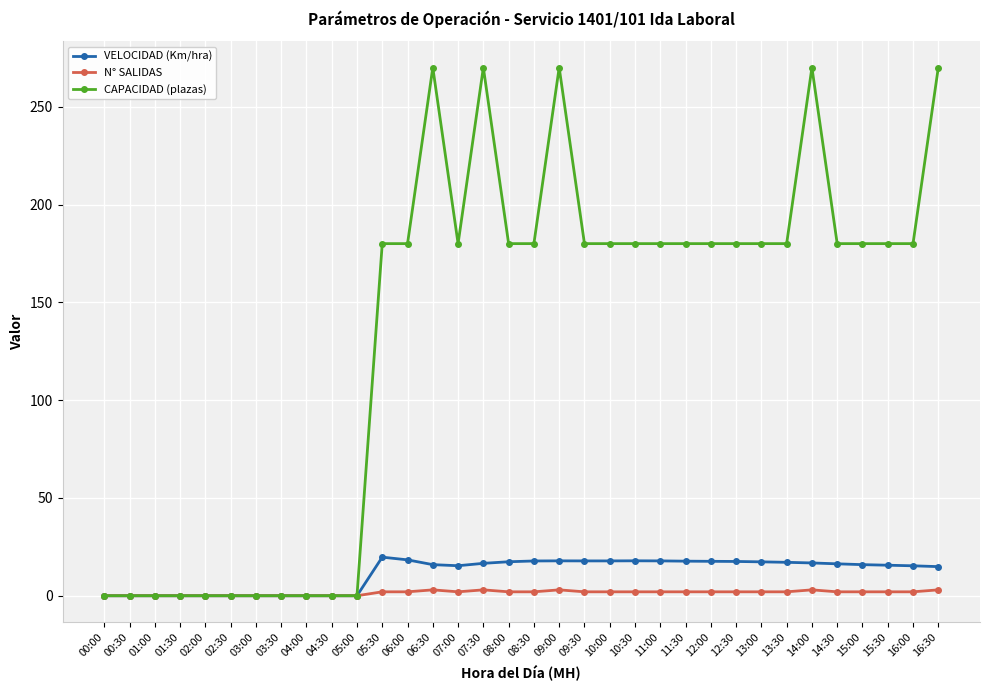

Between 10:30 and 16:30, which series saw the biggest shift?

CAPACIDAD (plazas)